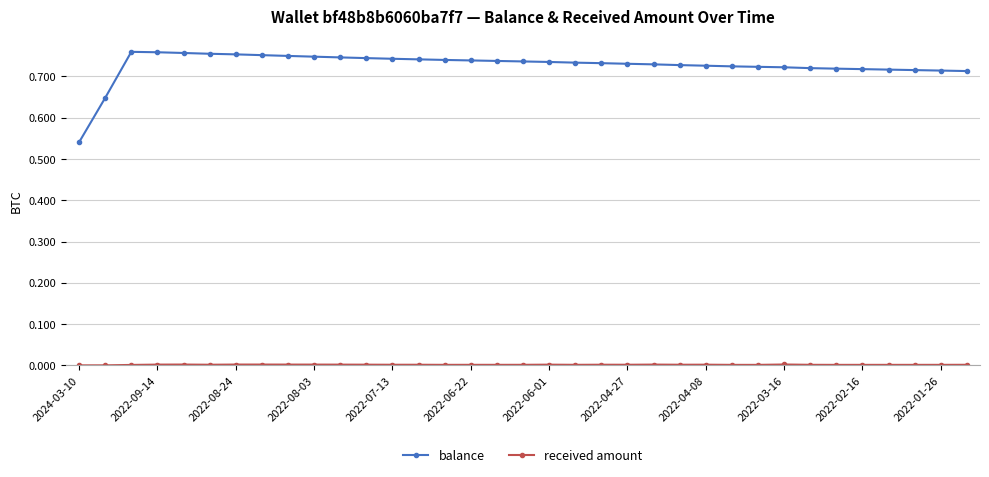

What is the sum of all balance values?

25.4